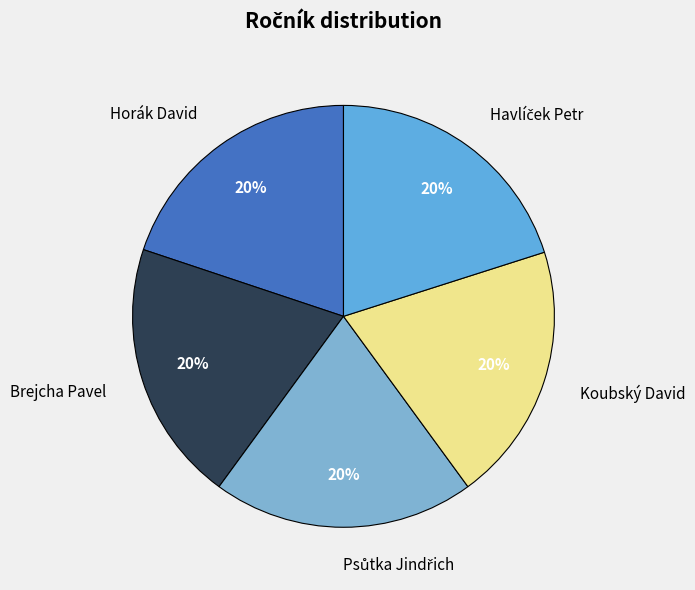

The Brejcha Pavel slice represents 20% of the pie. True or false?

True